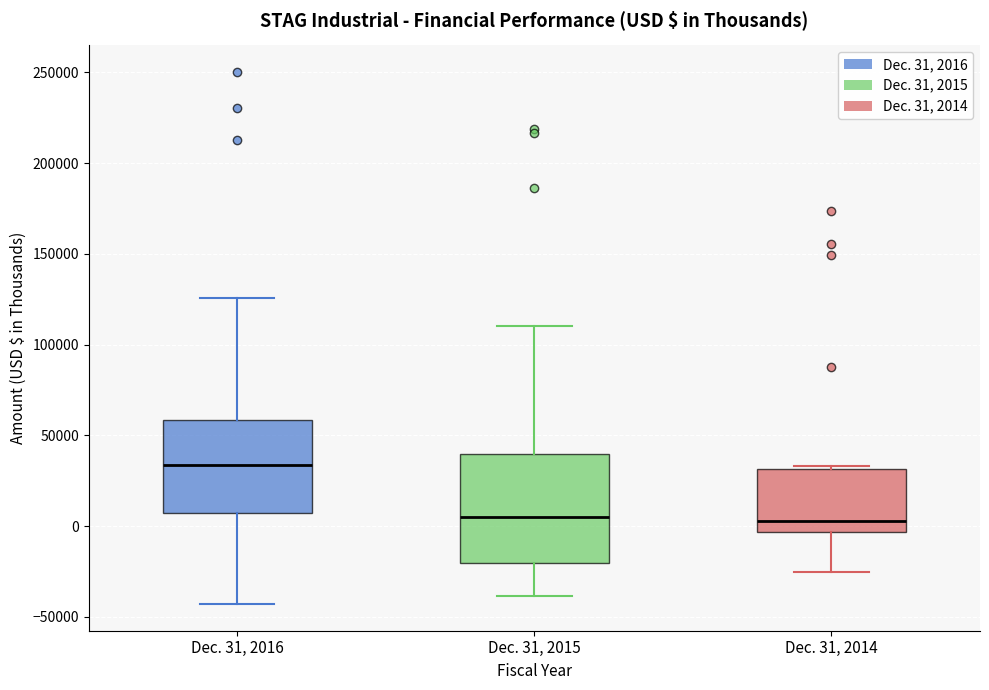

Where is the upper edge of the box for Dec. 31, 2016 on the y-axis? The values are not printed on the chart, so give them approximately, as read against the axis.

60000